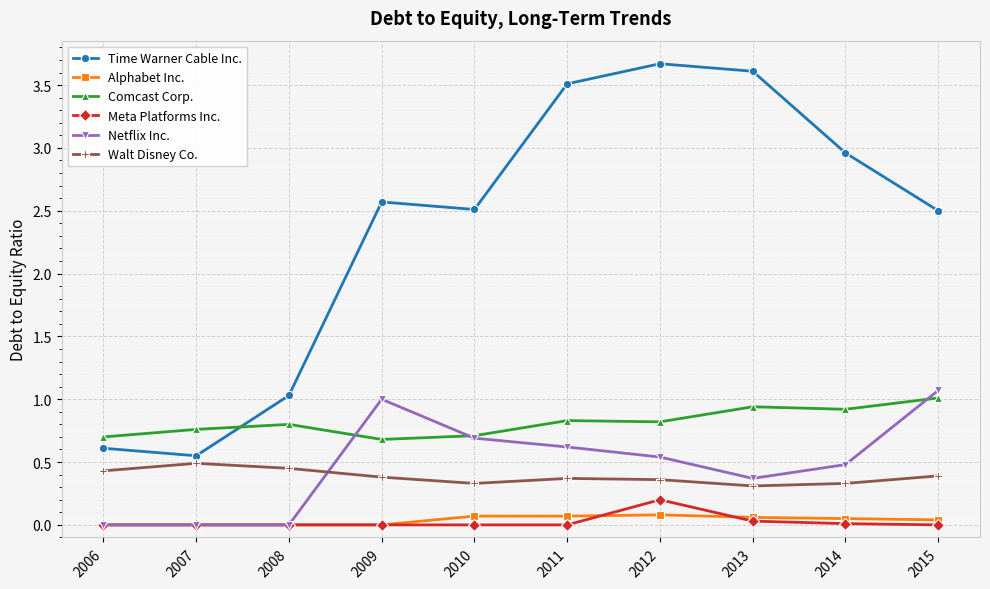

Which series ends up on top after the final intersection of Netflix Inc. and Walt Disney Co.?

Netflix Inc.